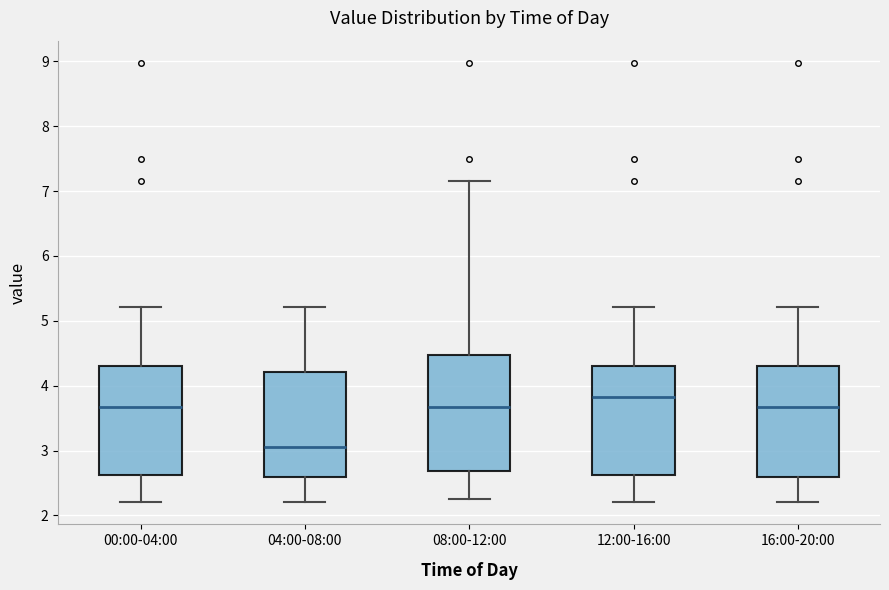

Which box's median line is the highest?

12:00-16:00